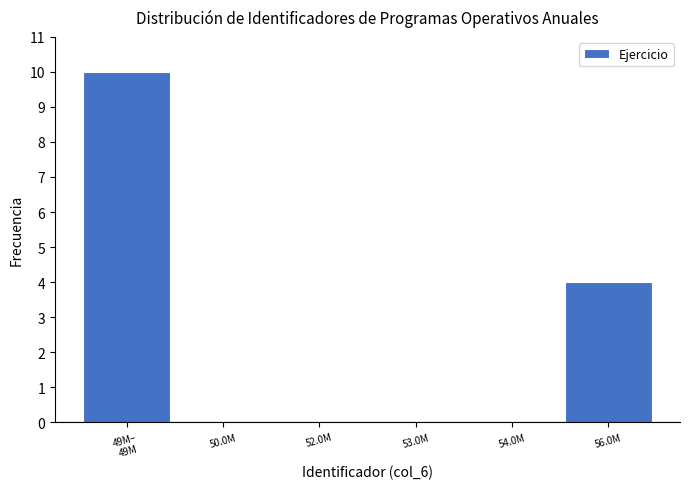

What is the maximum value shown in the chart?

10